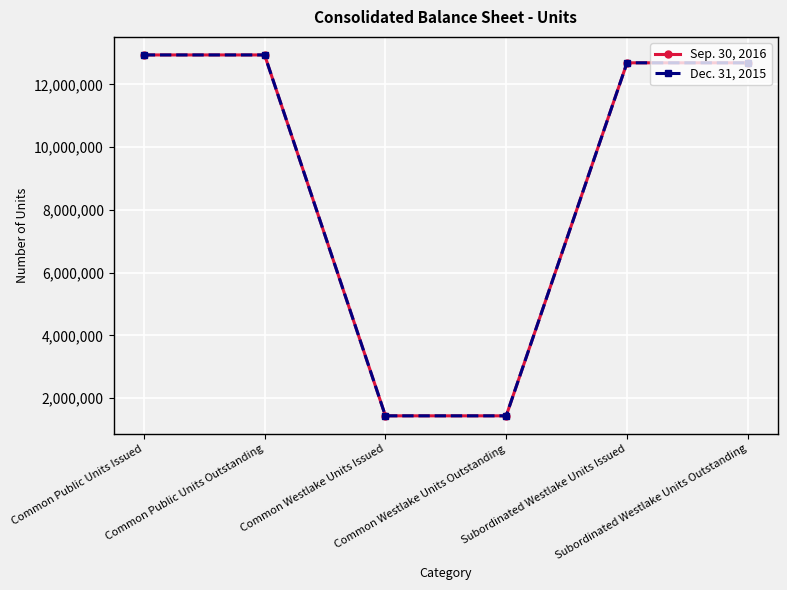

Which series has the largest total across all categories?

Sep. 30, 2016